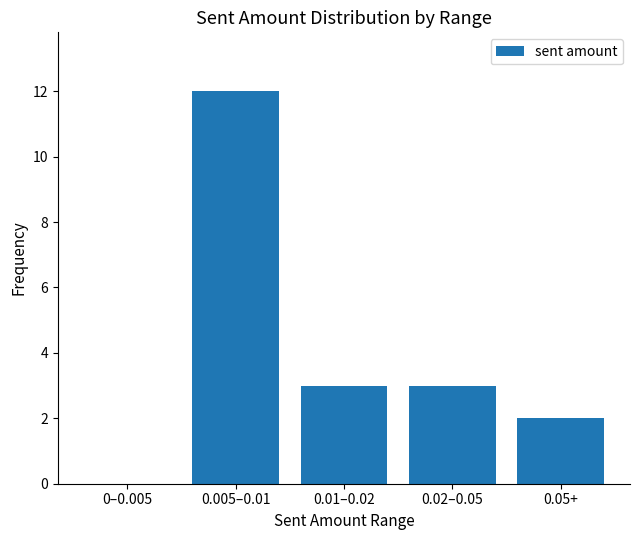

Where does the data first go above 3?

0.005–0.01